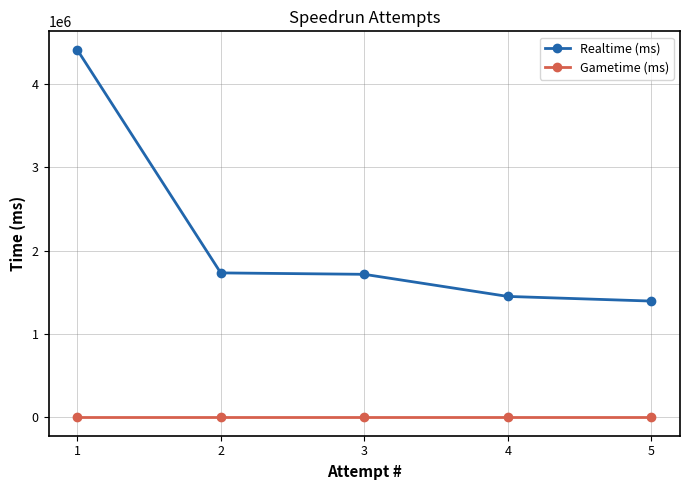

True or false: Realtime (ms) and Gametime (ms) intersect in this chart.

False